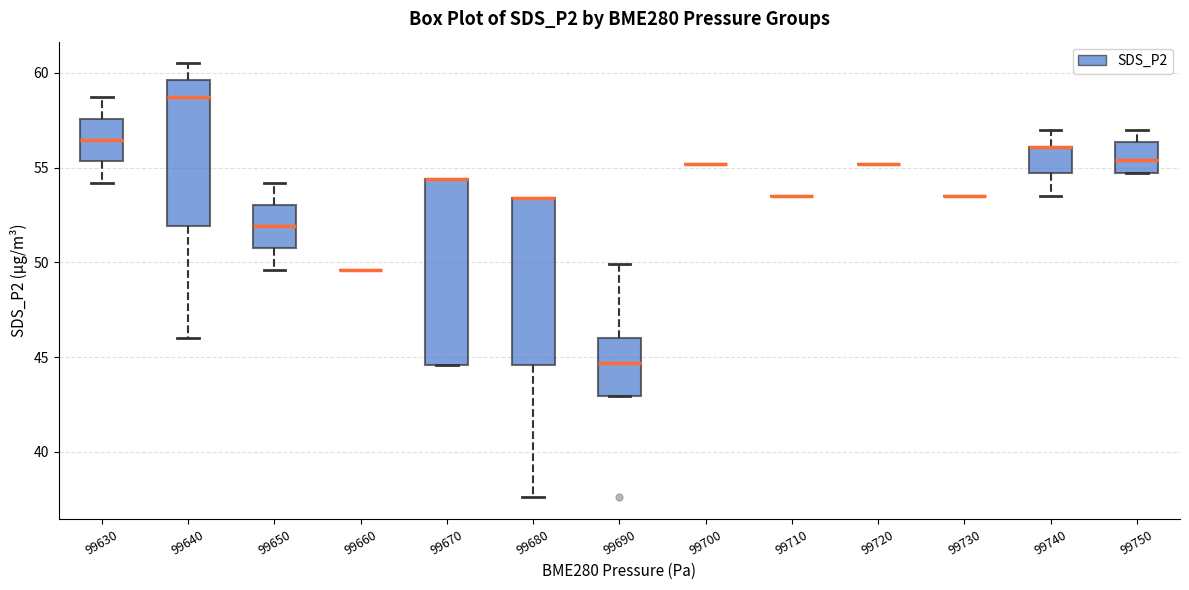

Reading left to right, transcribe this box plot: for each box, give where its median line is, the range the box spans, and where its two whiskers end, as read against the y-axis. The values are not printed on the chart, so give them approximately, as read against the axis.

99630: median 56.5, box 55.5 to 57.5, whiskers 54.0 to 58.5
99640: median 58.5, box 52.0 to 59.5, whiskers 46.0 to 60.5
99650: median 52.0, box 51.0 to 53.0, whiskers 49.5 to 54.0
99660: box collapsed to a line at 49.5, whiskers 49.5 to 49.5
99670: median 54.5 (drawn on the box's upper edge), box 44.5 to 54.5, whiskers 44.5 to 54.5
99680: median 53.5 (drawn on the box's upper edge), box 44.5 to 53.5, whiskers 37.5 to 53.5
99690: median 44.5, box 43.0 to 46.0, whiskers 43.0 to 50.0
99700: box collapsed to a line at 55.0, whiskers 55.0 to 55.0
99710: box collapsed to a line at 53.5, whiskers 53.5 to 53.5
99720: box collapsed to a line at 55.0, whiskers 55.0 to 55.0
99730: box collapsed to a line at 53.5, whiskers 53.5 to 53.5
99740: median 56.0 (drawn on the box's upper edge), box 54.5 to 56.0, whiskers 53.5 to 57.0
99750: median 55.5, box 54.5 to 56.5, whiskers 54.5 to 57.0